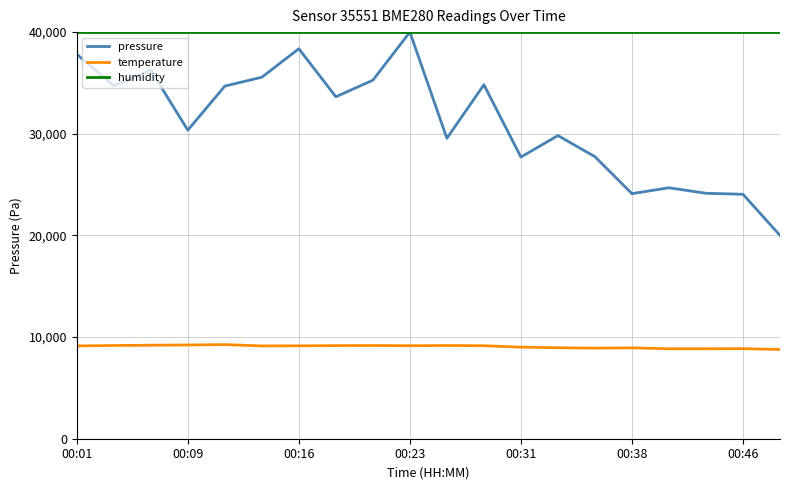

How many lines are shown in the chart?

3